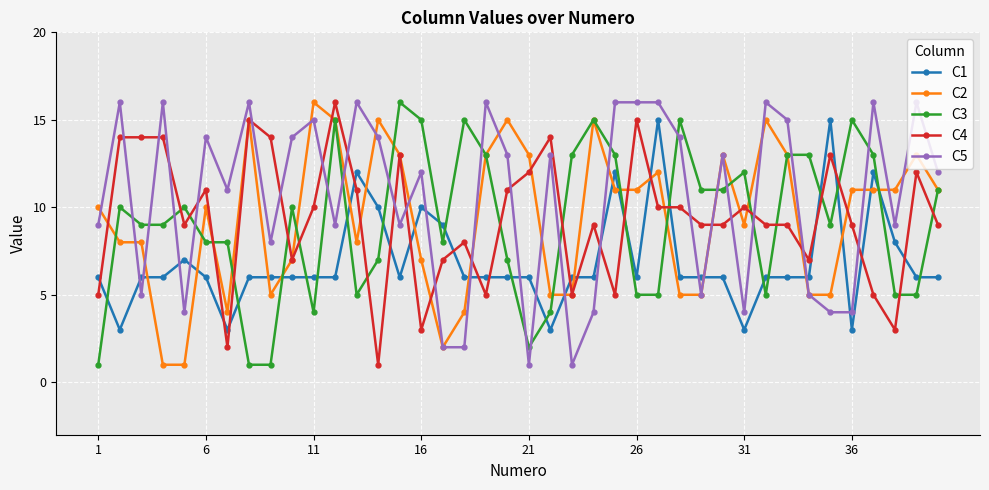

Is this an area chart (filled region under the line)?

No